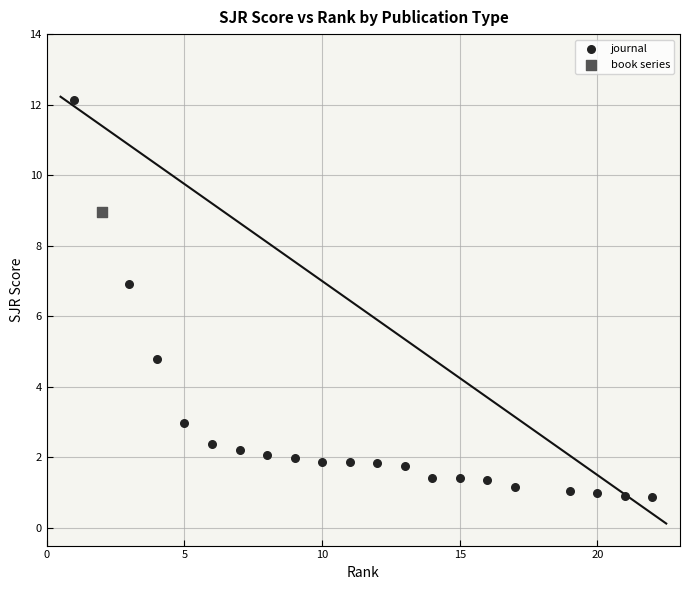

What are all the series names shown in the legend?

journal, book series